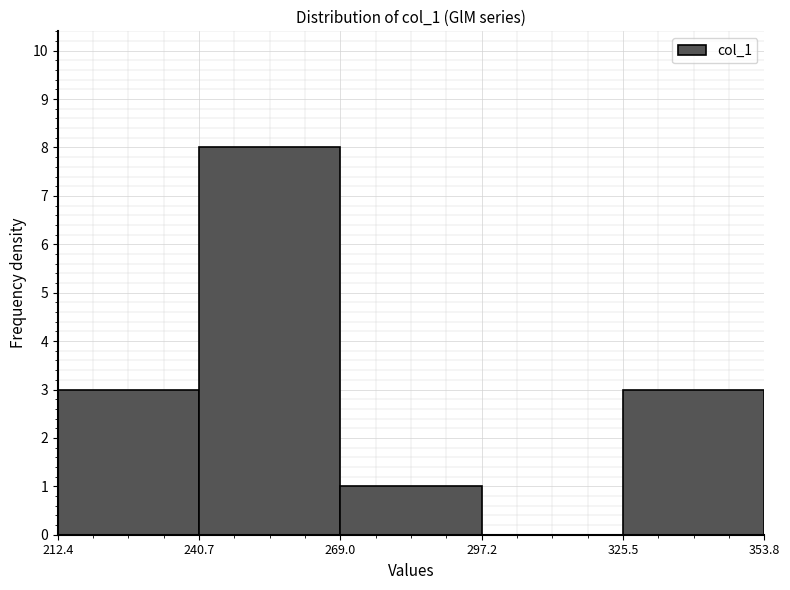

Over which range of the x-axis is the bar tallest?

240.7 to 269.0